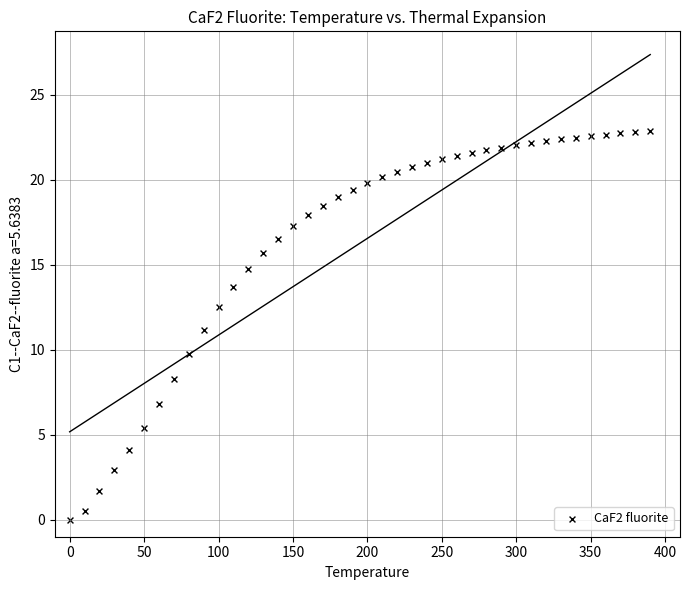

What is the range of Y values (max minus min)?

22.9